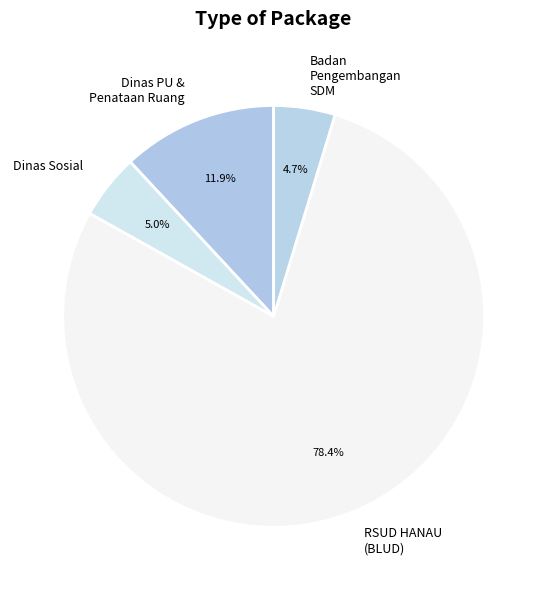

Is there a majority slice in this chart?

Yes